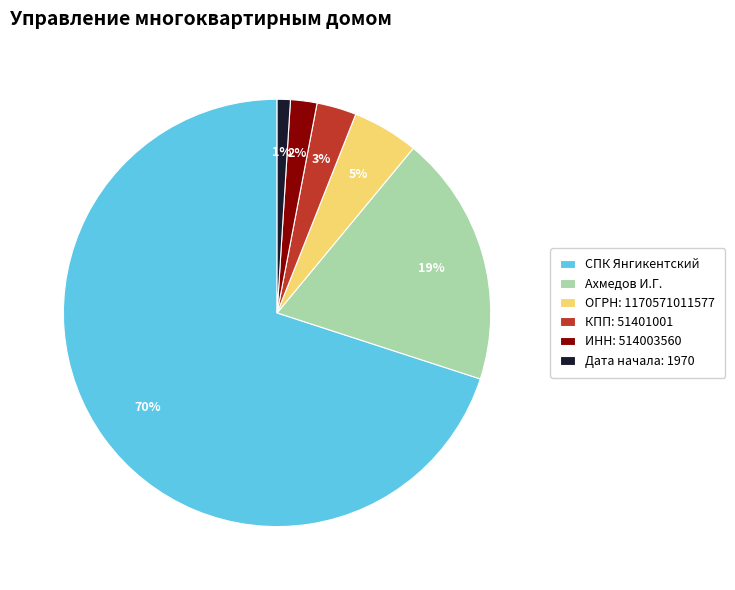

Rank the categories by value from highest to lowest.

СПК Янгикентский, Ахмедов И.Г., ОГРН: 1170571011577, КПП: 51401001, ИНН: 514003560, Дата начала: 1970